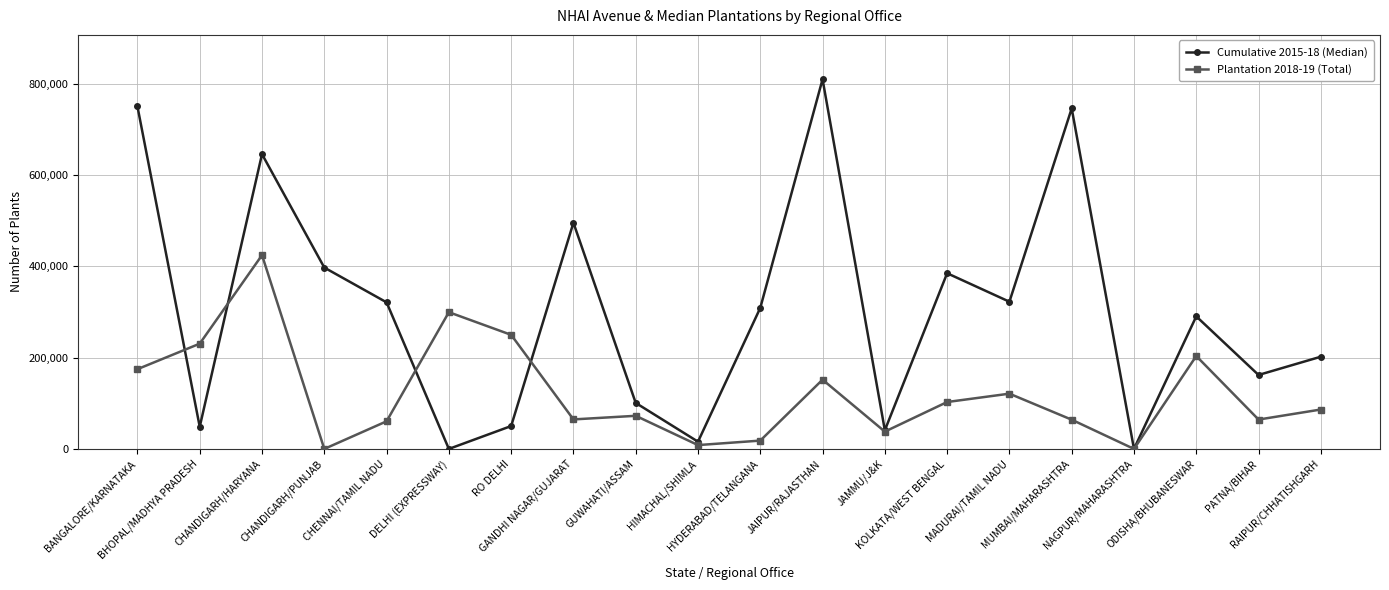

What is the maximum value shown in the chart?

810418